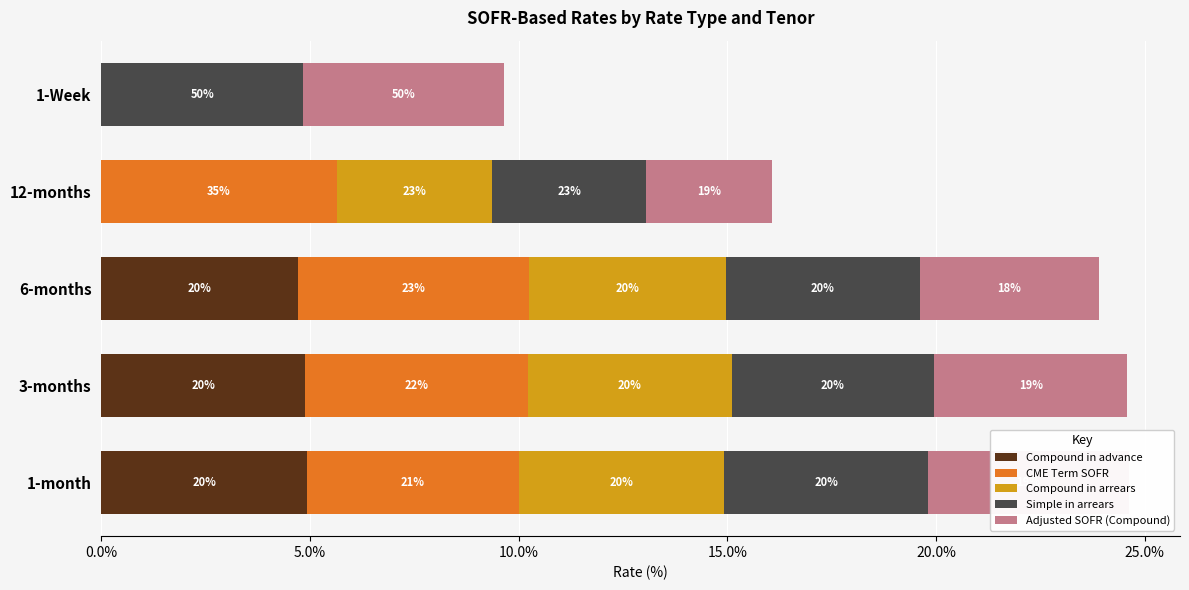

What are all the series names shown in the legend?

Compound in advance, CME Term SOFR, Compound in arrears, Simple in arrears, Adjusted SOFR (Compound)